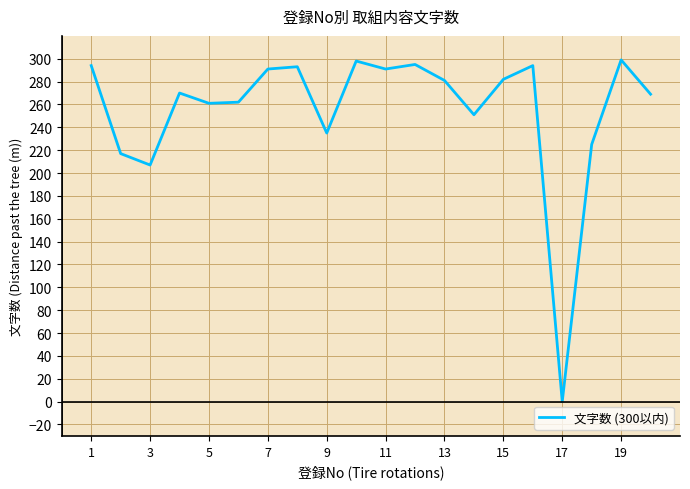

Count the number of categories in the chart.

20